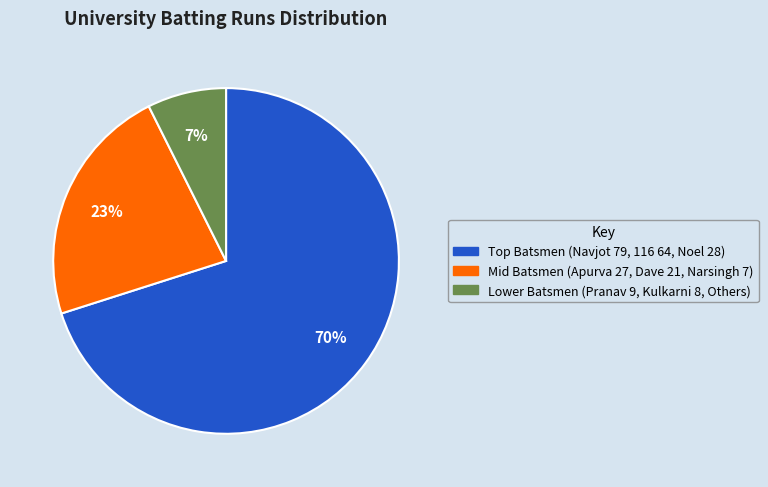

To the nearest percent, what is the average slice percentage?

33%